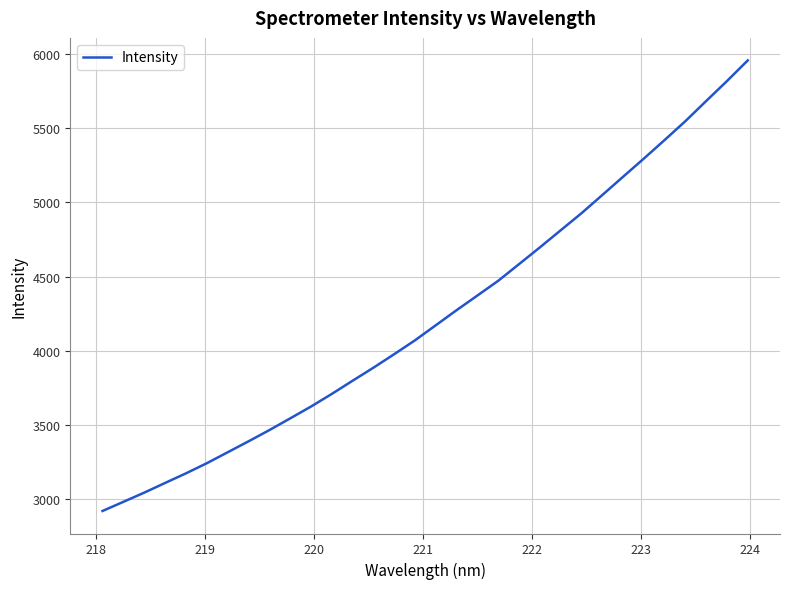

What is the difference between the maximum and minimum values?

3039.3